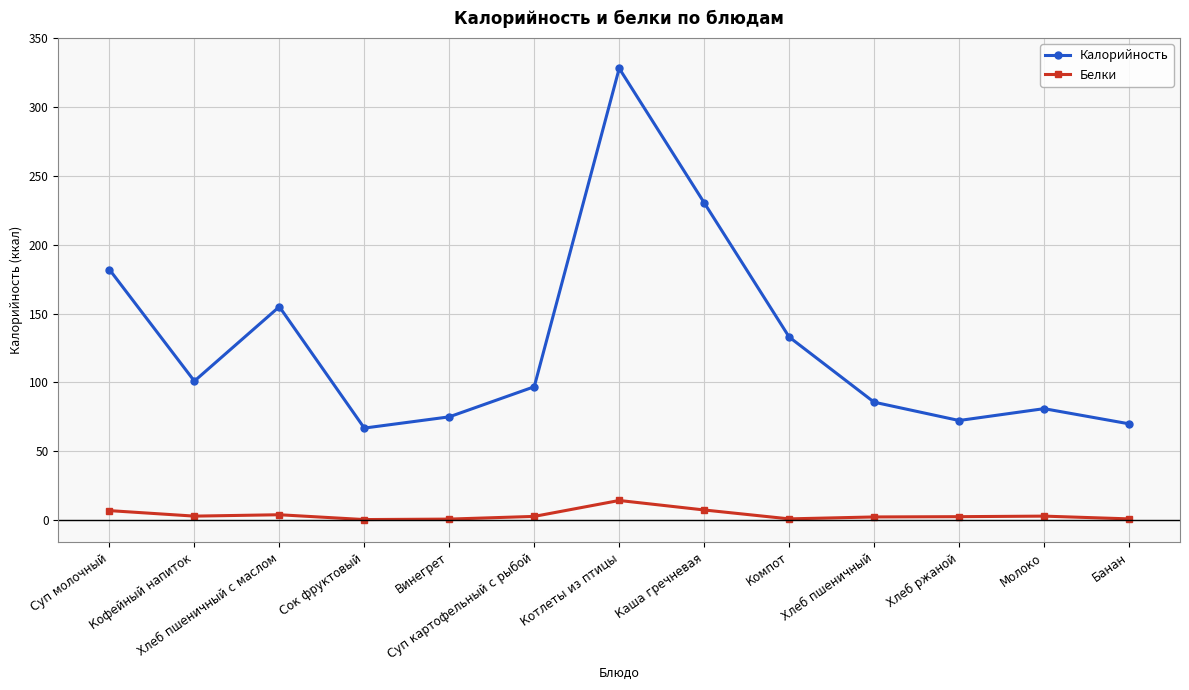

Between Компот and Банан, which series saw the biggest shift?

Калорийность